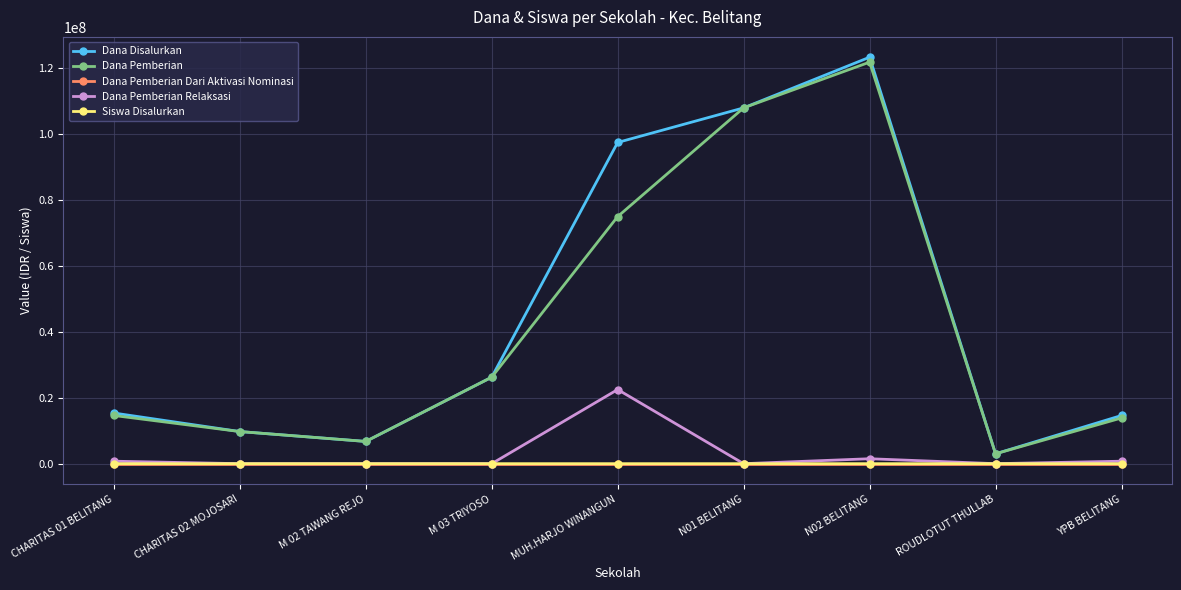

The value of Dana Disalurkan at M 02 TAWANG REJO is 6750000. True or false?

True